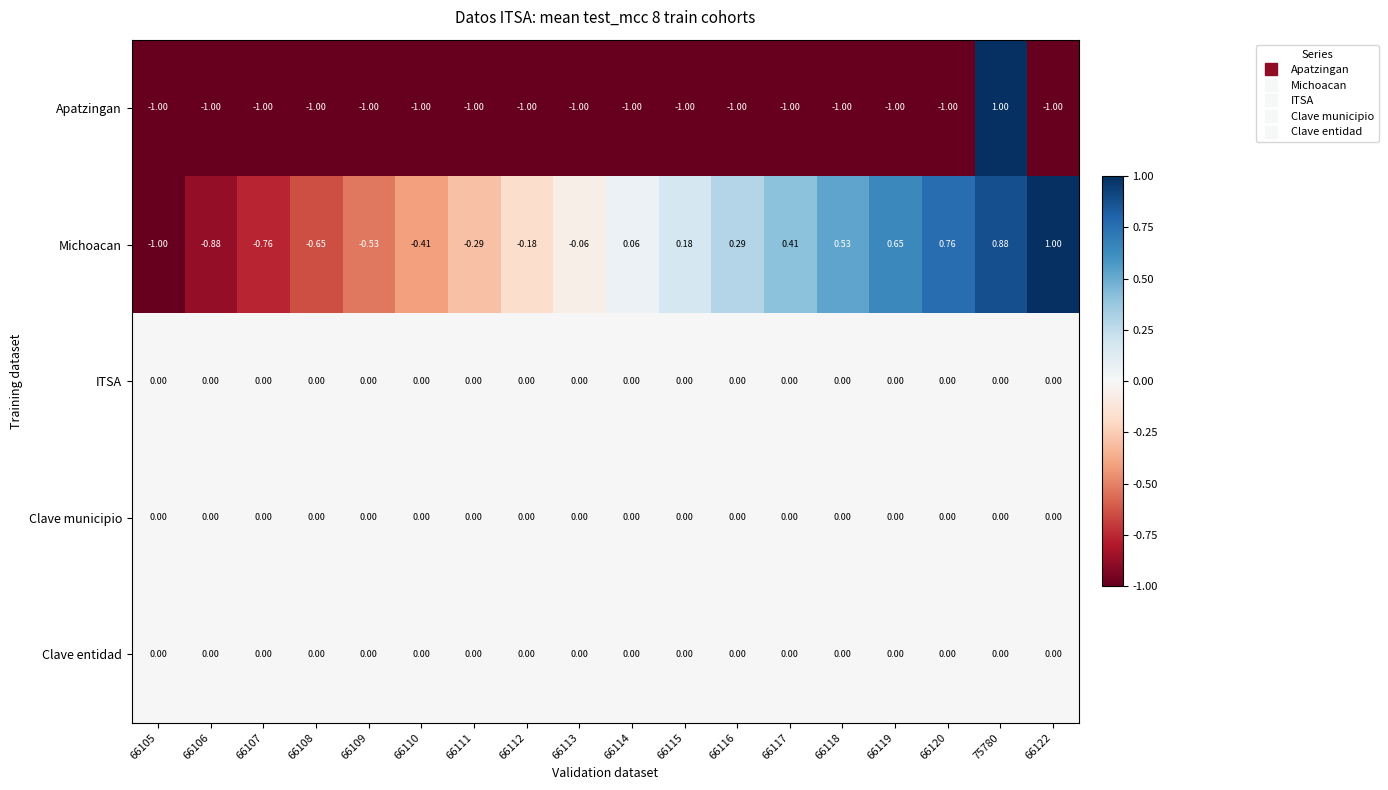

Which series changed the most between 66115 and 66122?

Michoacan